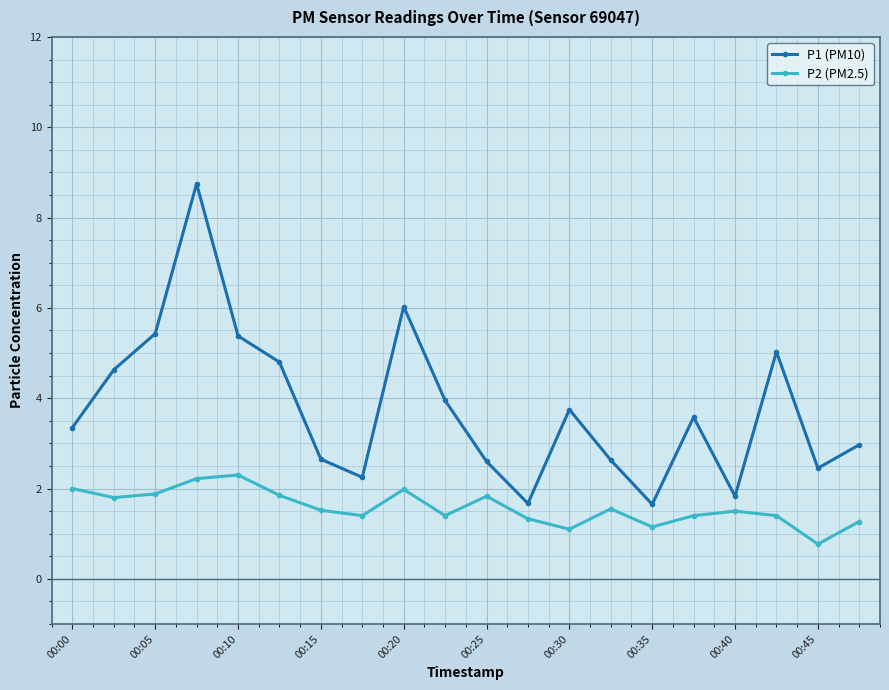

How many series are shown in this chart?

2